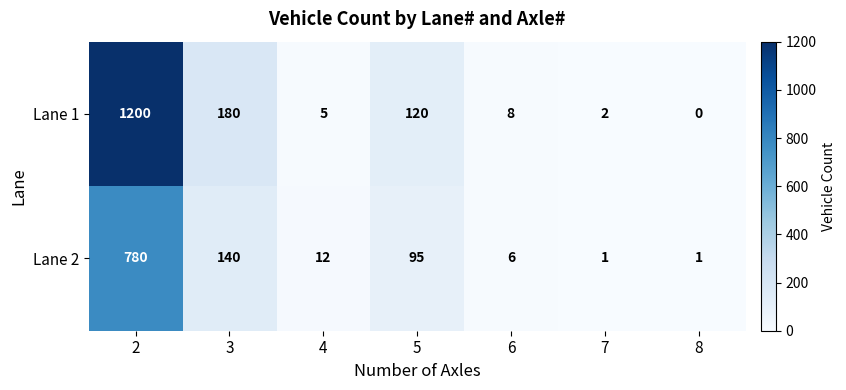

The value of Lane 2 at 4 is 3. True or false?

False